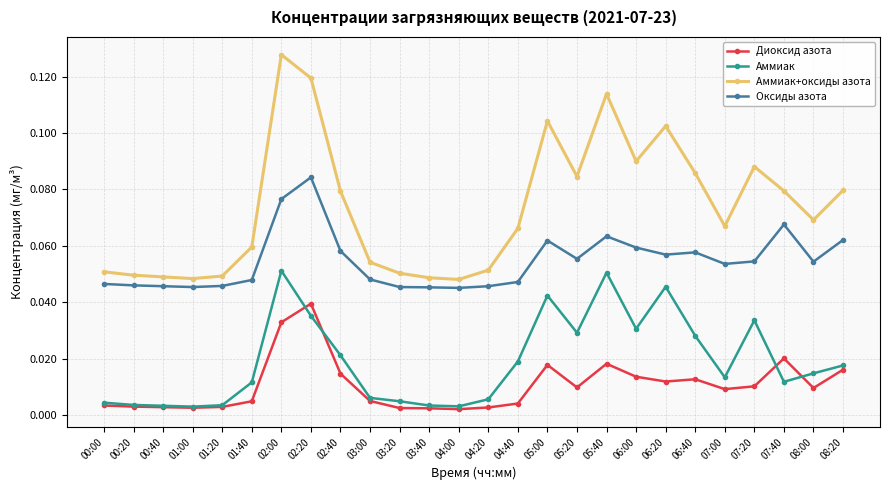

At how many categories does at least one series exceed 0?

26